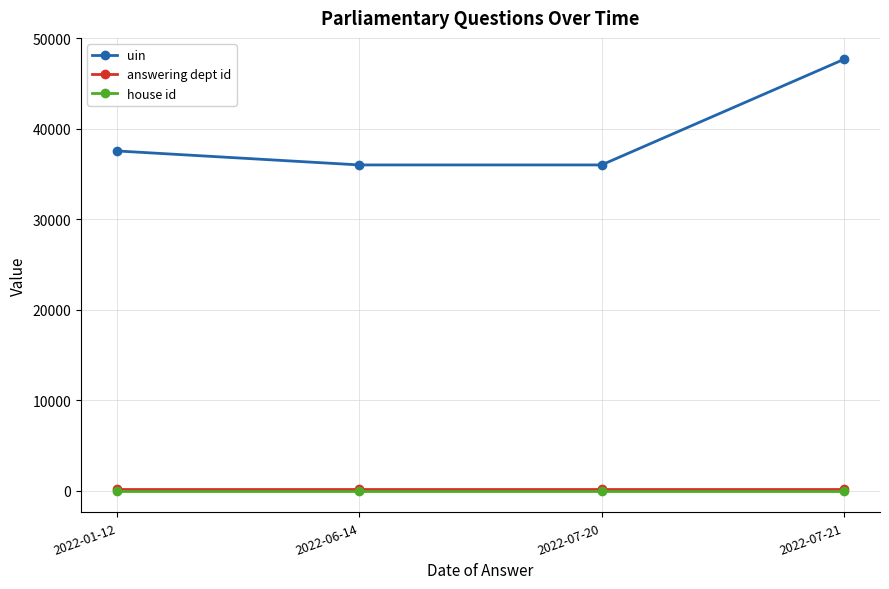

What is the difference between the second highest and minimum values in the uin series?

1544.0